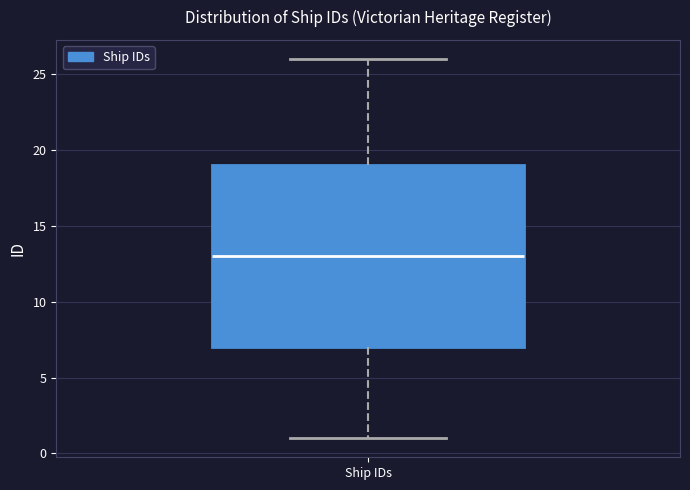

Where does the upper whisker of the box for Ship IDs end on the y-axis? The values are not printed on the chart, so give them approximately, as read against the axis.

26